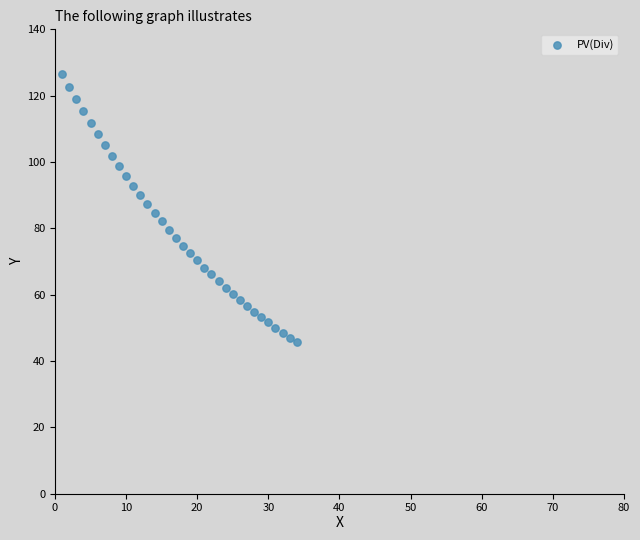

What is the range of Y values (max minus min)?

80.9